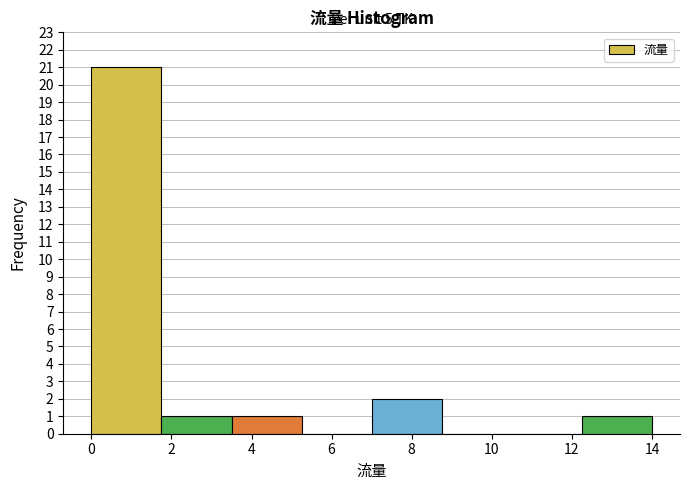

Which range on the x-axis has the tallest bar?

0.00 to 1.75